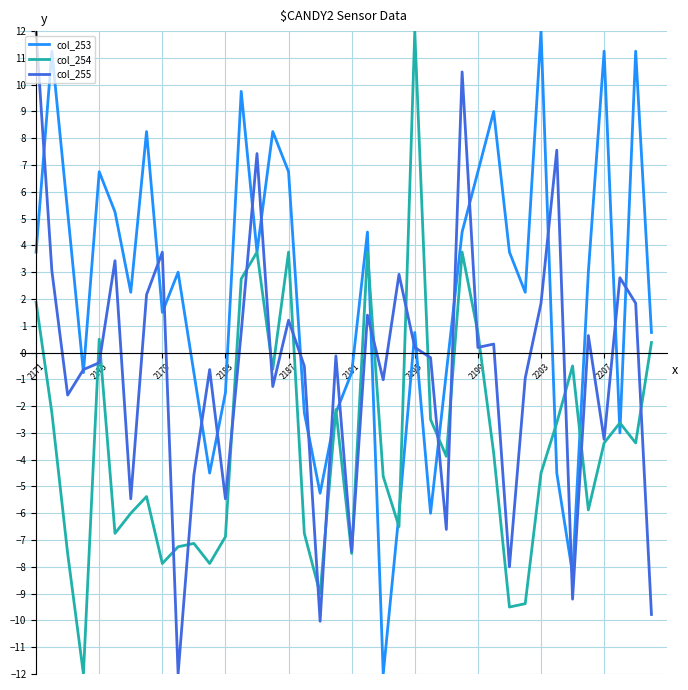

What is the smallest value displayed?

-12.0